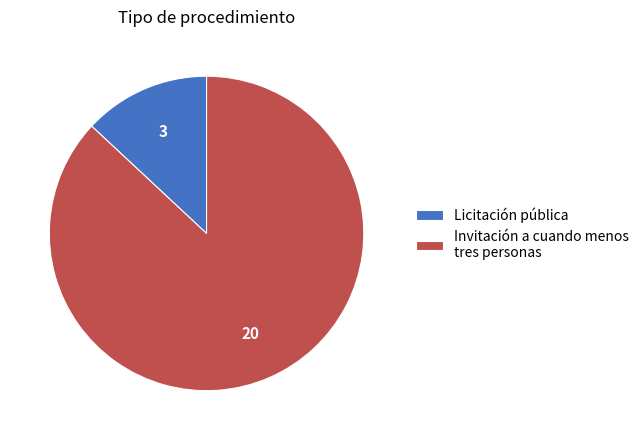

What is the smallest slice in the pie chart?

Licitación pública